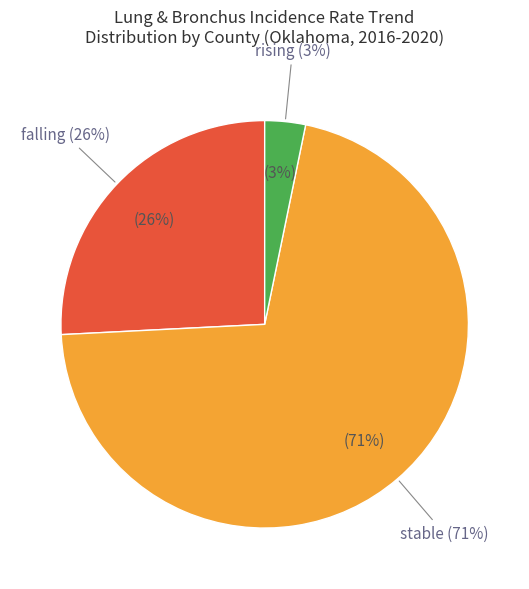

Which category has the biggest portion of the pie?

stable